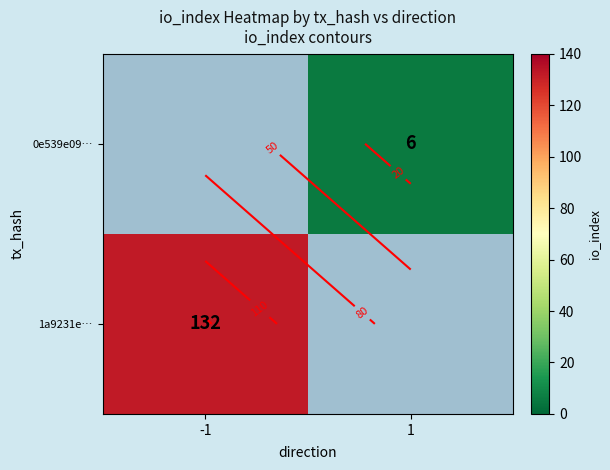

What is the sum of all 0e539e09… values?

6